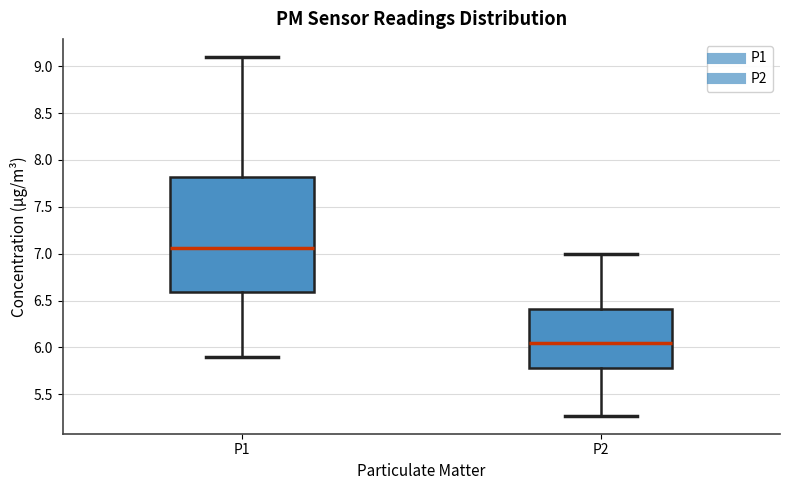

Which box is the tallest, from its lower edge to its upper edge?

P1